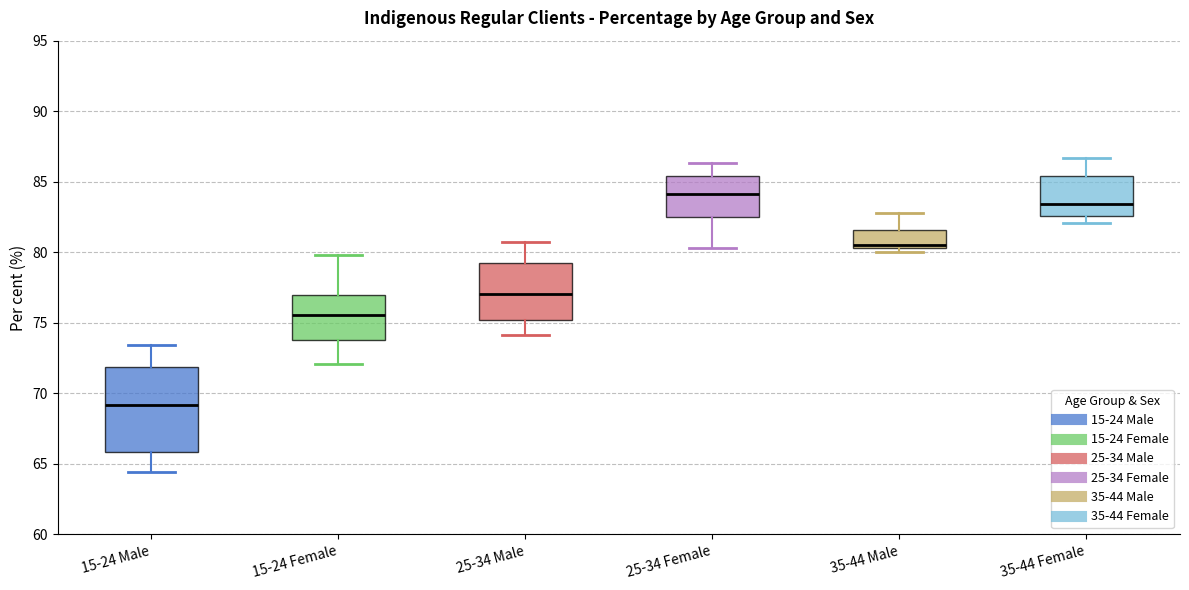

Reading left to right, transcribe this box plot: for each box, give where its median line is, the range the box spans, and where its two whiskers end, as read against the y-axis. The values are not printed on the chart, so give them approximately, as read against the axis.

15-24 Male: median 69.0, box 66.0 to 72.0, whiskers 64.5 to 73.5
15-24 Female: median 75.5, box 74.0 to 77.0, whiskers 72.0 to 80.0
25-34 Male: median 77.0, box 75.0 to 79.5, whiskers 74.0 to 80.5
25-34 Female: median 84.0, box 82.5 to 85.5, whiskers 80.5 to 86.5
35-44 Male: median 80.5 (just above the box's lower edge), box 80.5 to 81.5, whiskers 80.0 to 83.0
35-44 Female: median 83.5, box 82.5 to 85.5, whiskers 82.0 to 86.5